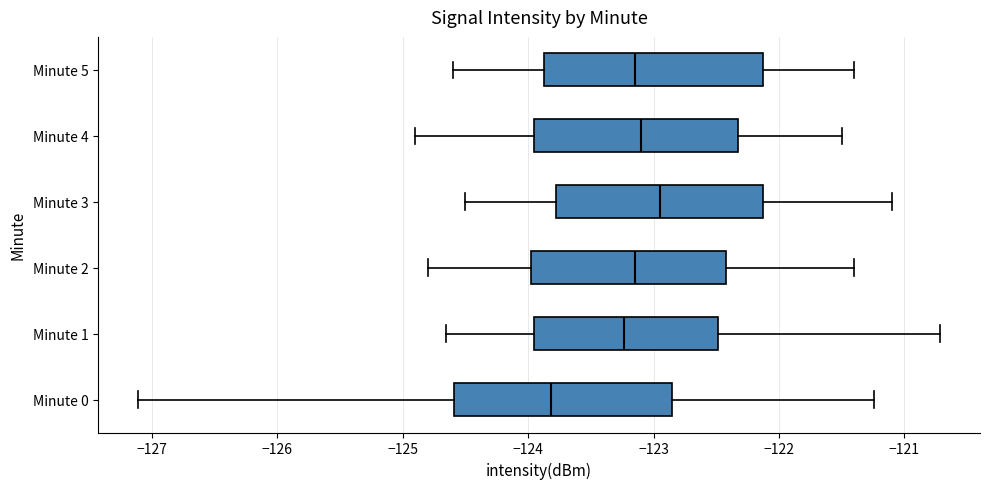

Reading bottom to top, read every box against the x-axis: the position of its median line, the range the box covers, and the ends of its whiskers. The values are not printed on the chart, so give them approximately, as read against the axis.

Minute 0: median -123.8, box -124.6 to -122.9, whiskers -127.1 to -121.2
Minute 1: median -123.2, box -124.0 to -122.5, whiskers -124.7 to -120.7
Minute 2: median -123.1, box -124.0 to -122.4, whiskers -124.8 to -121.4
Minute 3: median -122.9, box -123.8 to -122.1, whiskers -124.5 to -121.1
Minute 4: median -123.1, box -123.9 to -122.3, whiskers -124.9 to -121.5
Minute 5: median -123.1, box -123.9 to -122.1, whiskers -124.6 to -121.4